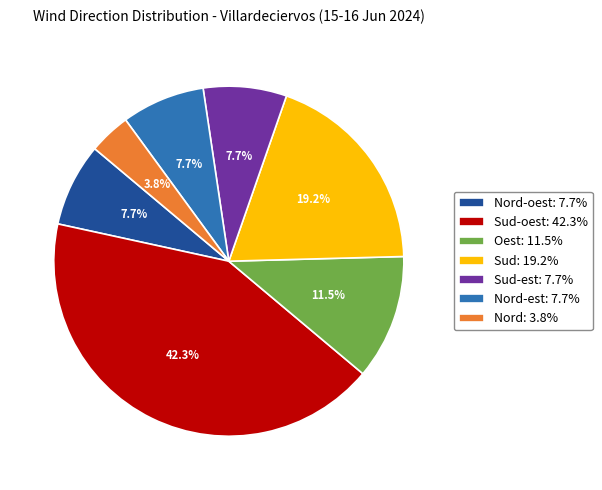

Does any single category account for the majority?

No